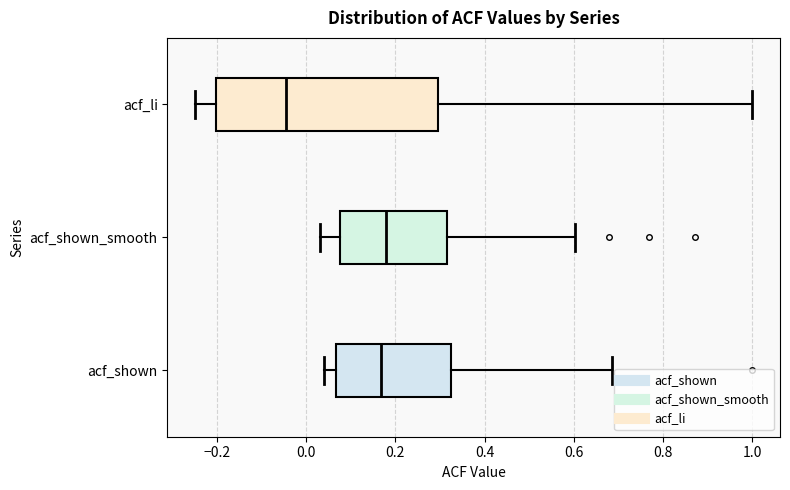

Which box is the widest, from its left edge to its right edge?

acf_li